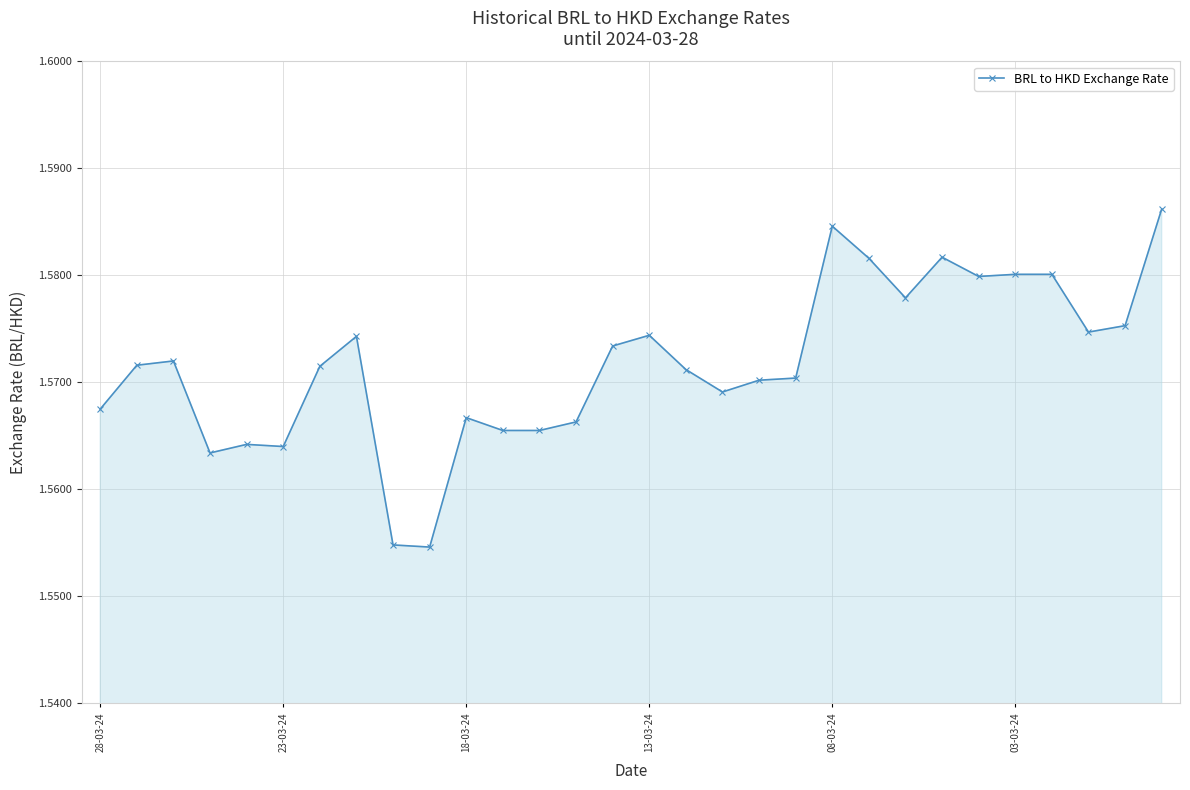

Does the chart have visible grid lines?

Yes